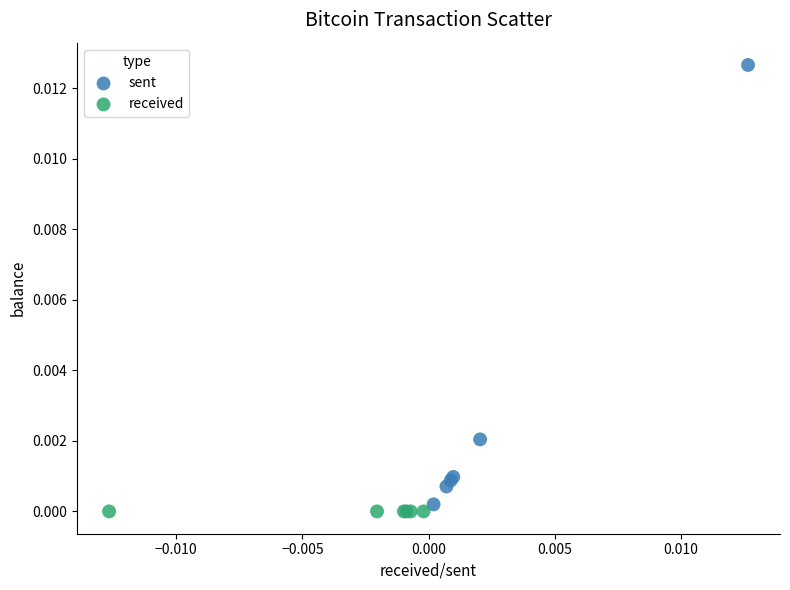

Which series contains the highest Y value?

sent